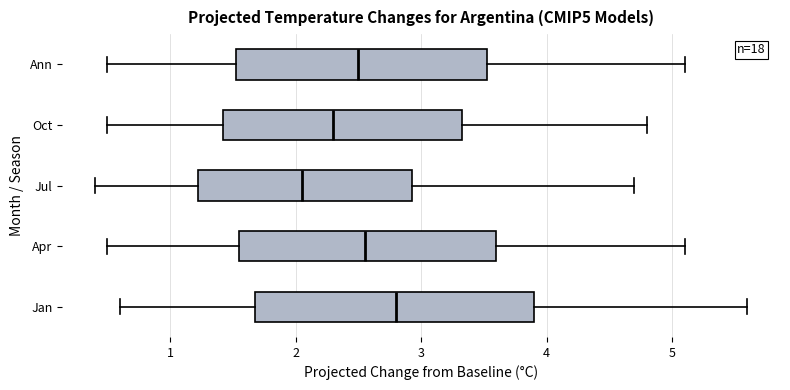

Reading bottom to top, transcribe this box plot: for each box, give where its median line is, the range the box spans, and where its two whiskers end, as read against the x-axis. The values are not printed on the chart, so give them approximately, as read against the axis.

Jan: median 2.8, box 1.7 to 3.9, whiskers 0.6 to 5.6
Apr: median 2.6, box 1.6 to 3.6, whiskers 0.5 to 5.1
Jul: median 2.1, box 1.2 to 2.9, whiskers 0.4 to 4.7
Oct: median 2.3, box 1.4 to 3.3, whiskers 0.5 to 4.8
Ann: median 2.5, box 1.5 to 3.5, whiskers 0.5 to 5.1